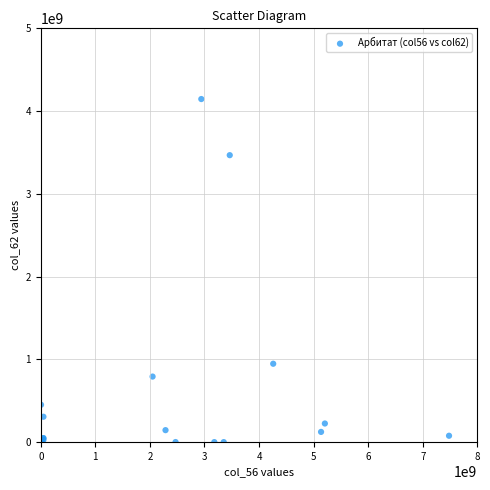

What Y value in the scatter plot is closest to 2072782737?

946960044.4